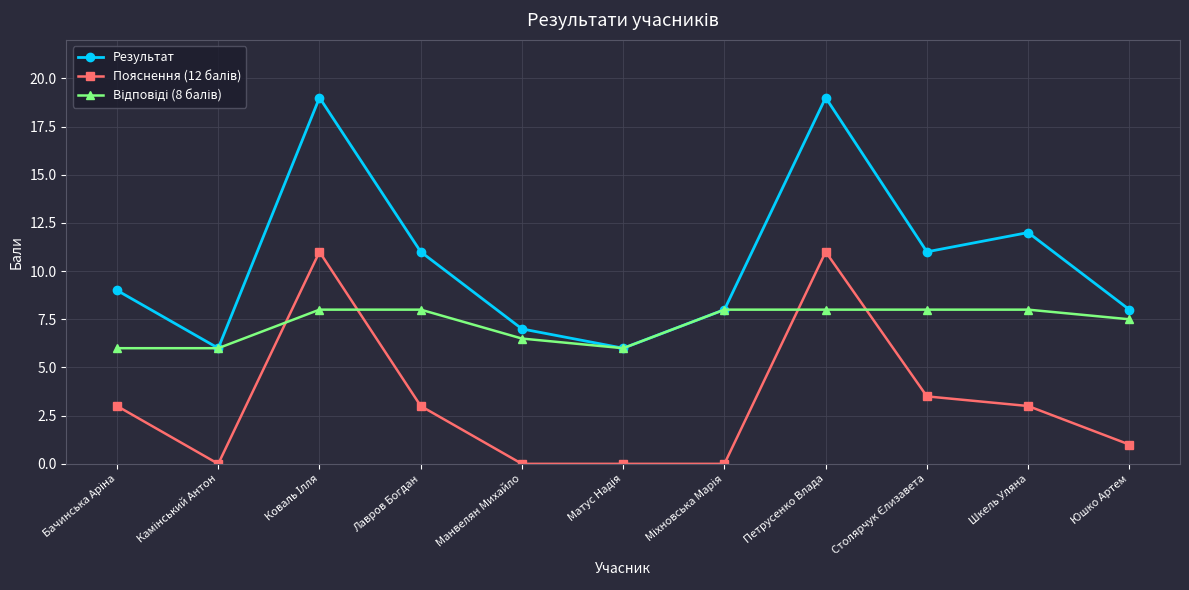

The Результат series shows 11.0 at Лавров Богдан. True or false?

True